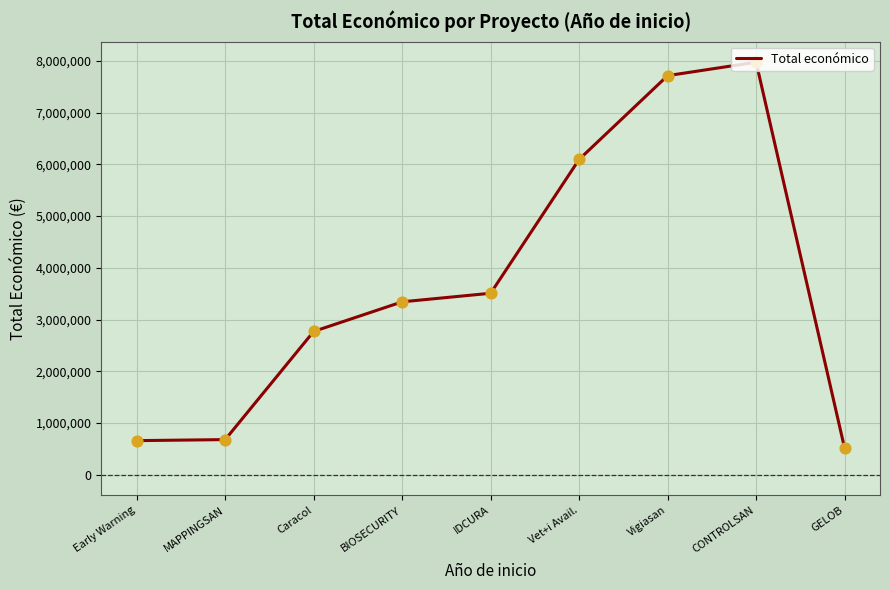

Approximately how many times larger is the value at MAPPINGSAN compared to BIOSECURITY?

0.2